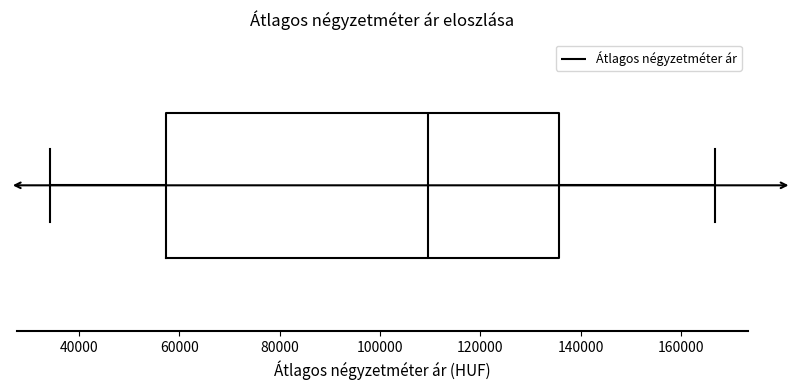

Read this box plot against the x-axis: the position of the median line, the range covered by the box, and the ends of both whiskers. The values are not printed on the chart, so give them approximately, as read against the axis.

median 110000, box 58000 to 136000, whiskers 34000 to 166000